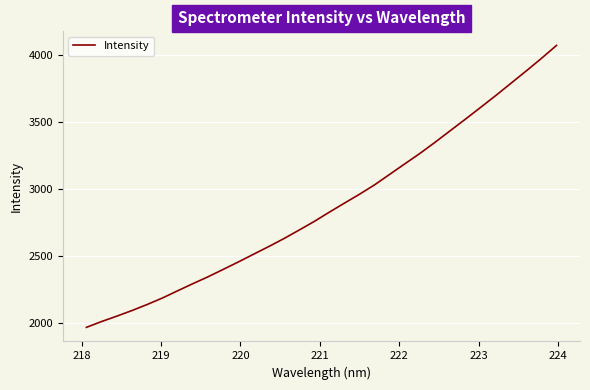

True or false: there are more than 0 points higher than both neighbors.

False